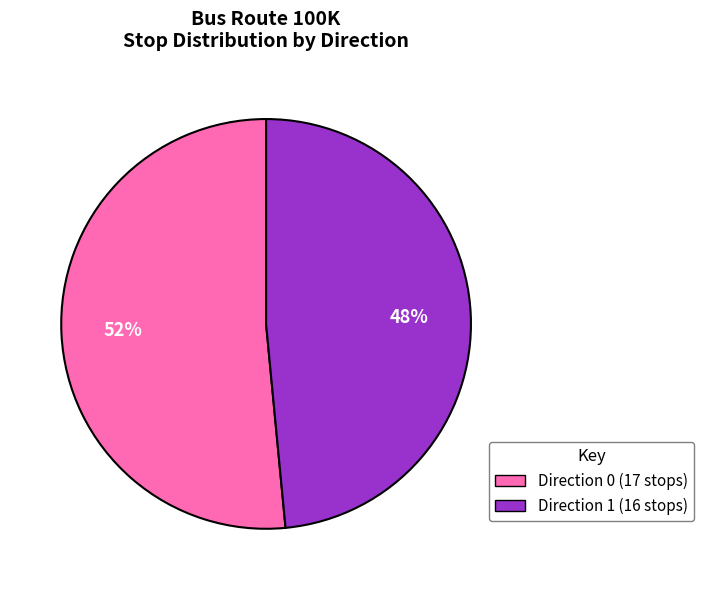

Rank the categories by value from highest to lowest.

Direction 0, Direction 1